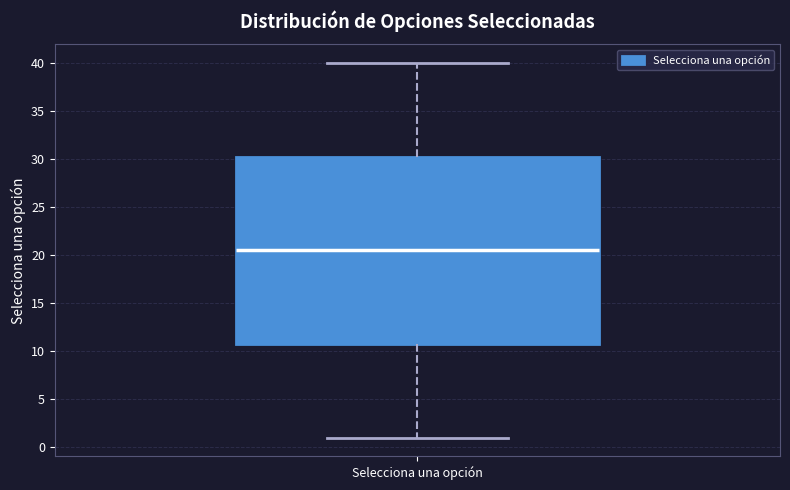

Read this box plot against the y-axis: the position of the median line, the range covered by the box, and the ends of both whiskers. The values are not printed on the chart, so give them approximately, as read against the axis.

median 20.5, box 11.0 to 30.5, whiskers 1.0 to 40.0